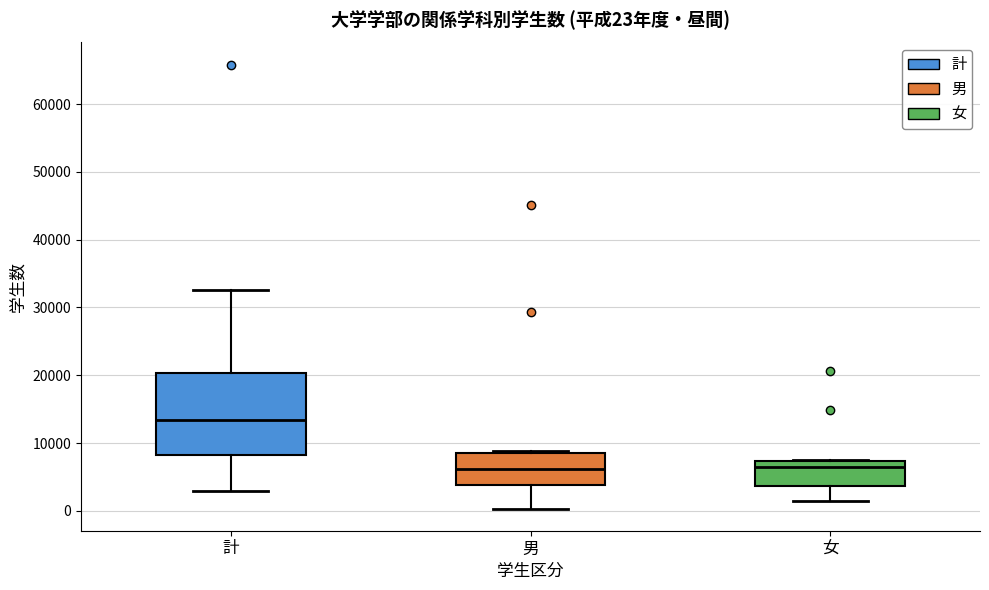

Which box has the highest median line?

計